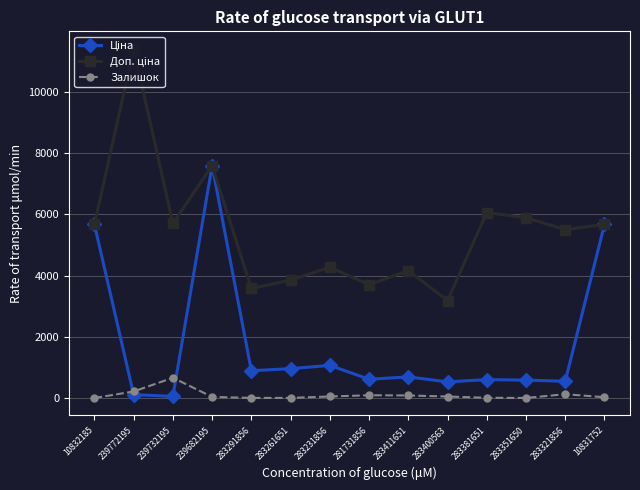

At how many categories does at least one series exceed 1545?

14